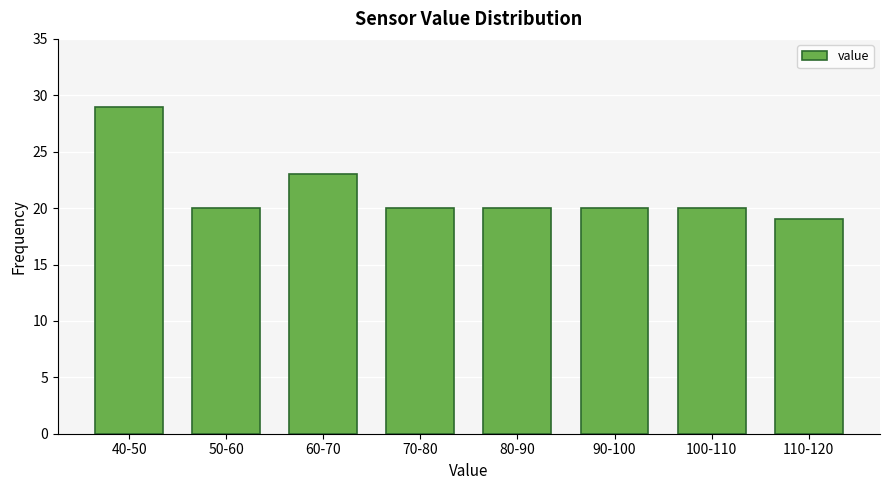

Reading right to left, extract all data points from this chart.

110-120=19	100-110=20	90-100=20	80-90=20	70-80=20	60-70=23	50-60=20	40-50=29